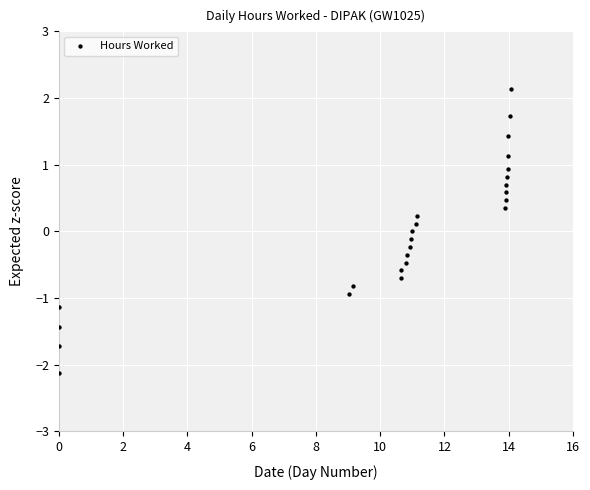

What is the range of X values (max minus min)?

14.1